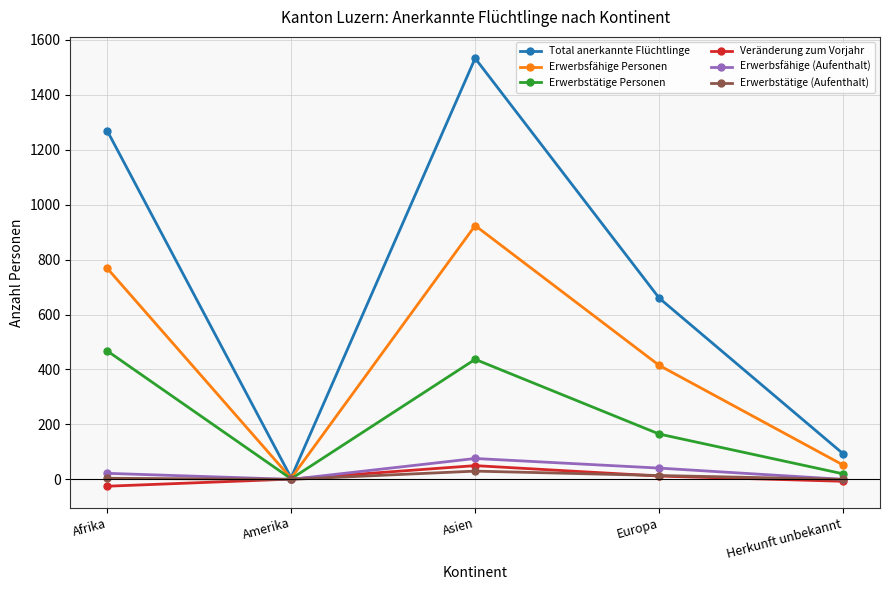

What position from the right is Herkunft unbekannt?

1